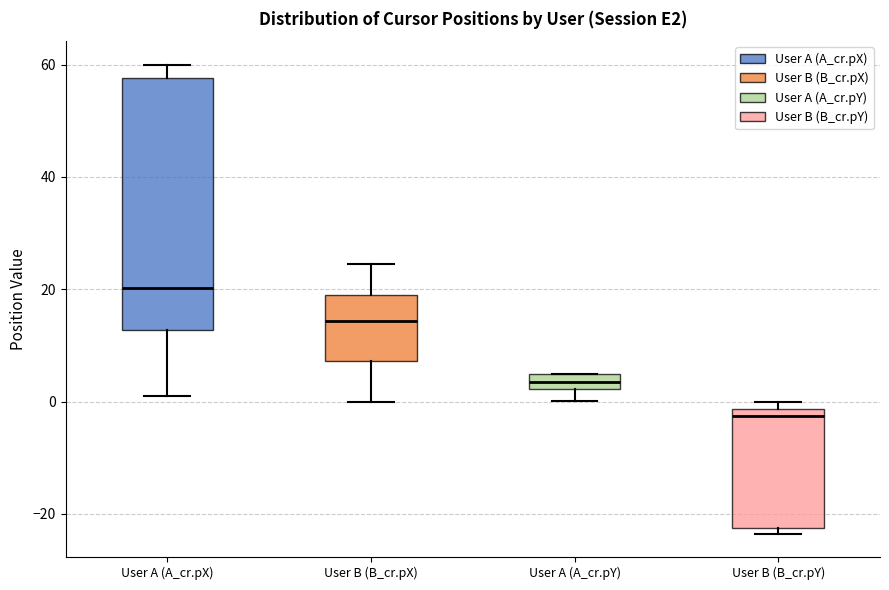

Where is the lower edge of the box for User A (A_cr.pX) on the y-axis? The values are not printed on the chart, so give them approximately, as read against the axis.

12